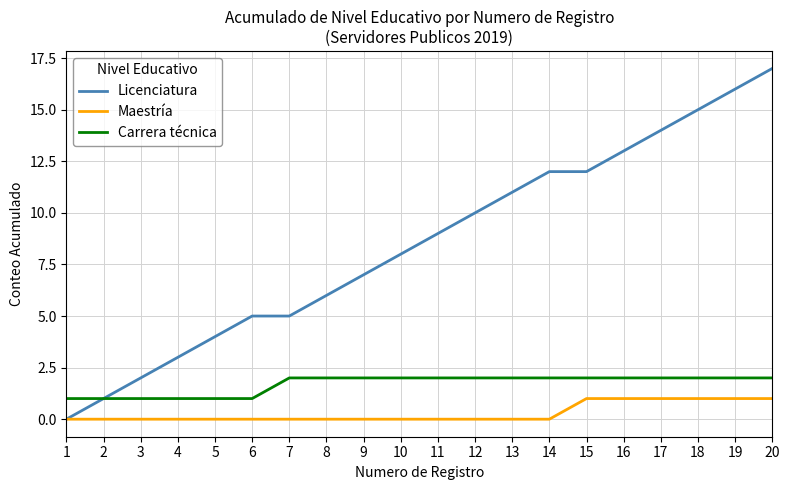

List the series in order of their peak value, highest first.

Licenciatura, Carrera técnica, Maestría